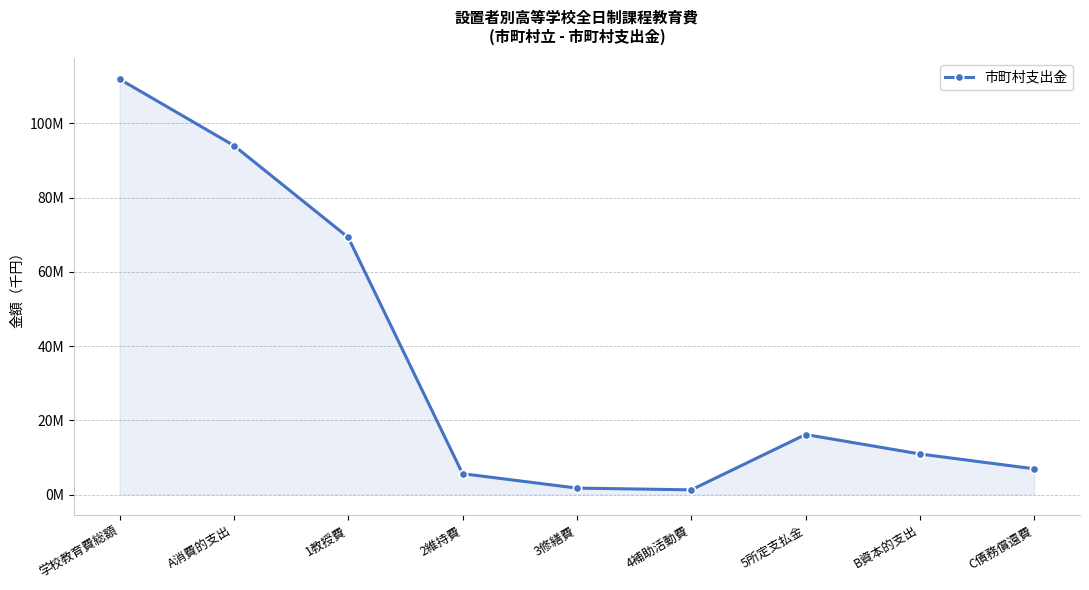

What is the label of the 1st point from the left?

学校教育費総額